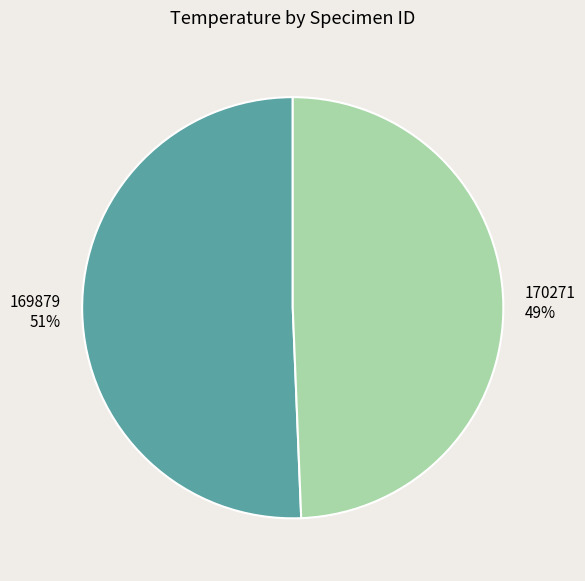

The 170271 slice represents 61% of the pie. True or false?

False